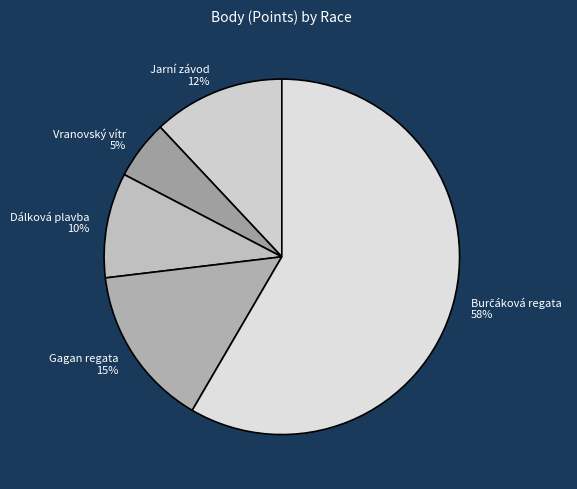

To the nearest percent, what portion does Dálková plavba represent?

10%